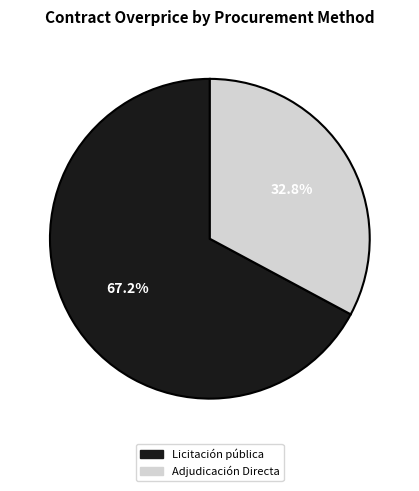

Count the number of slices in the pie.

2